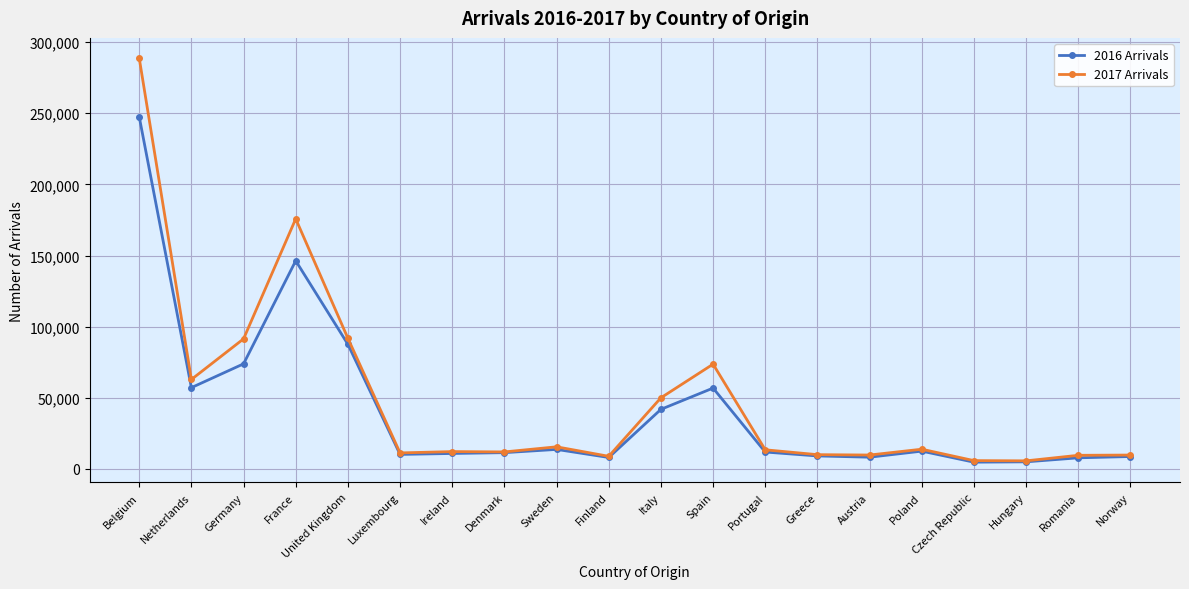

At which label does 2016 Arrivals reach its peak?

Belgium